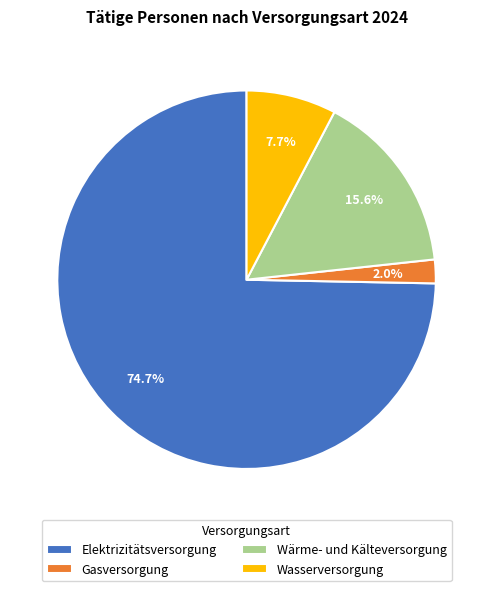

What percentage is the Wasserversorgung slice, to the nearest percent?

8%